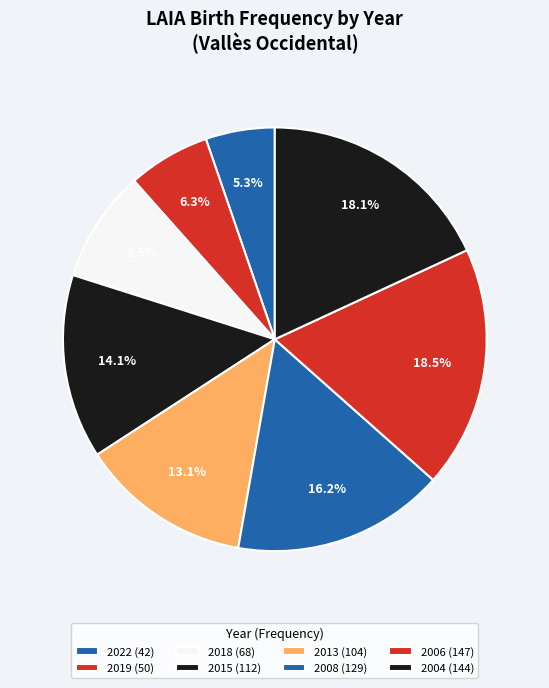

How many segments does this pie chart have?

8